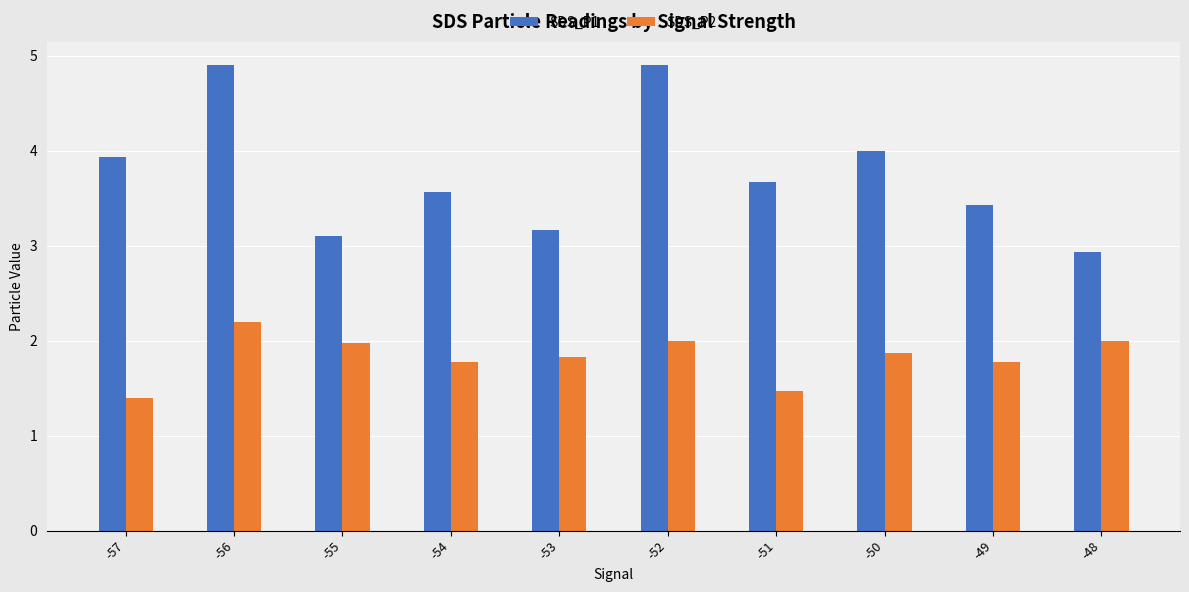

Is it true that SDS_P1 equals 5.0 at -53?

False